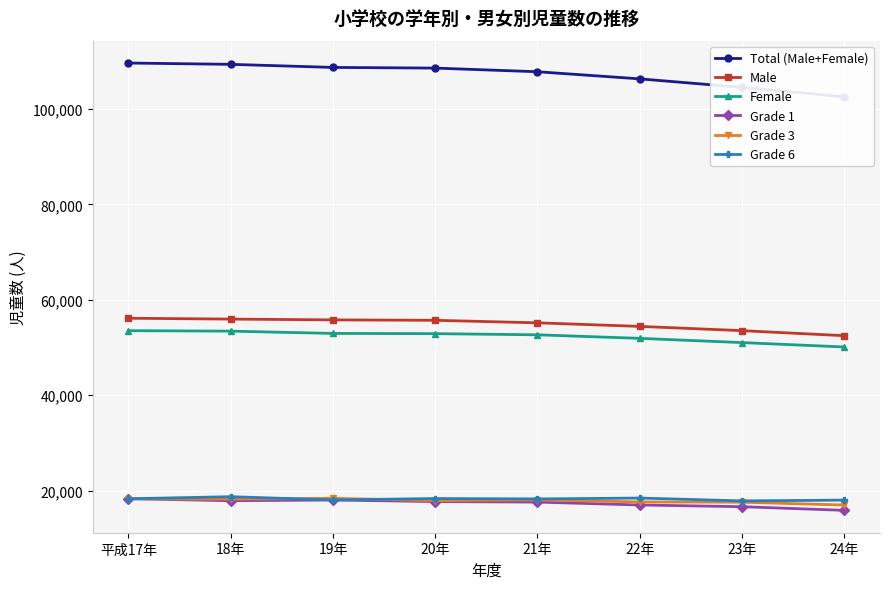

True or false: Male and Total (Male+Female) intersect in this chart.

False